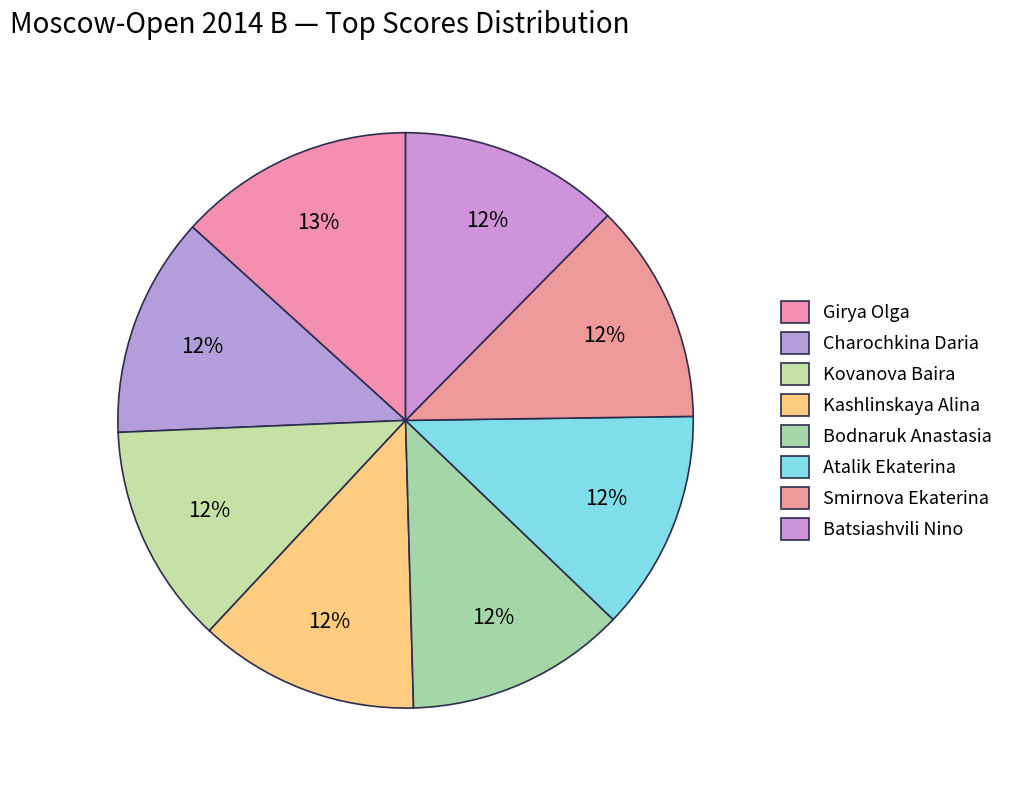

How many slices are in this pie chart?

8